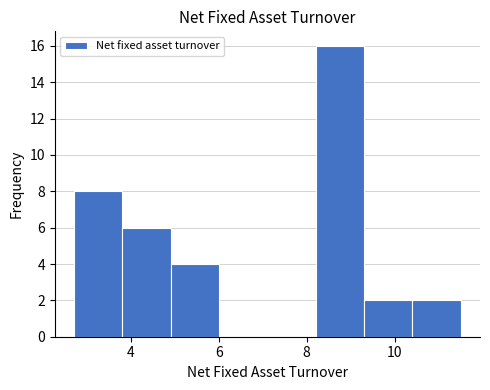

Over which range of the x-axis is the bar tallest?

8.2 to 9.4